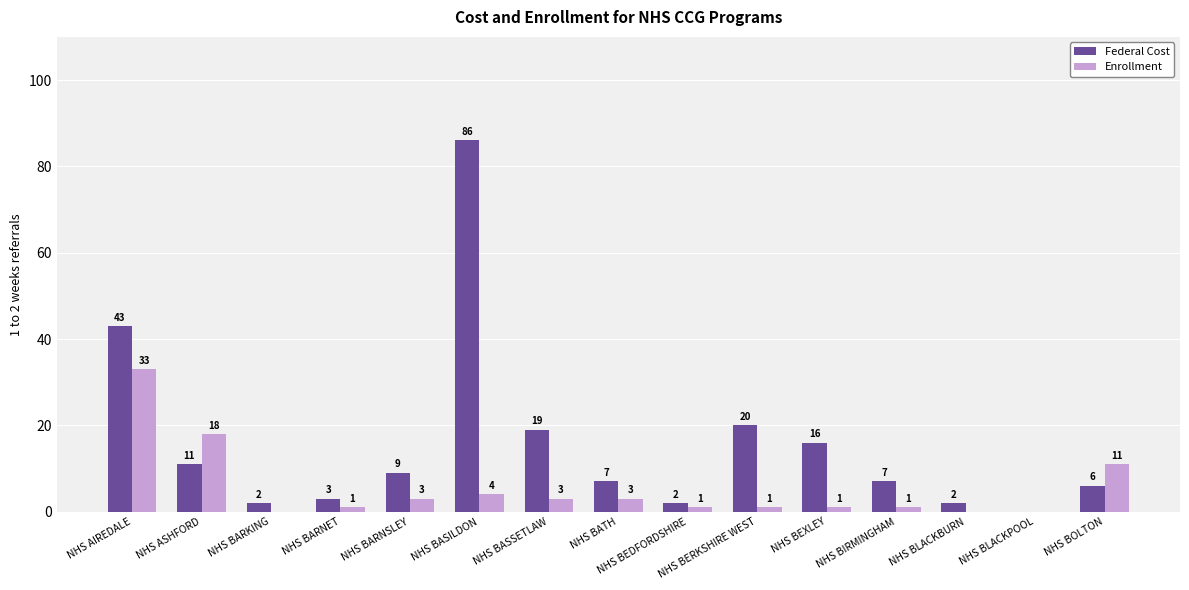

How many categories are shown in the chart?

15